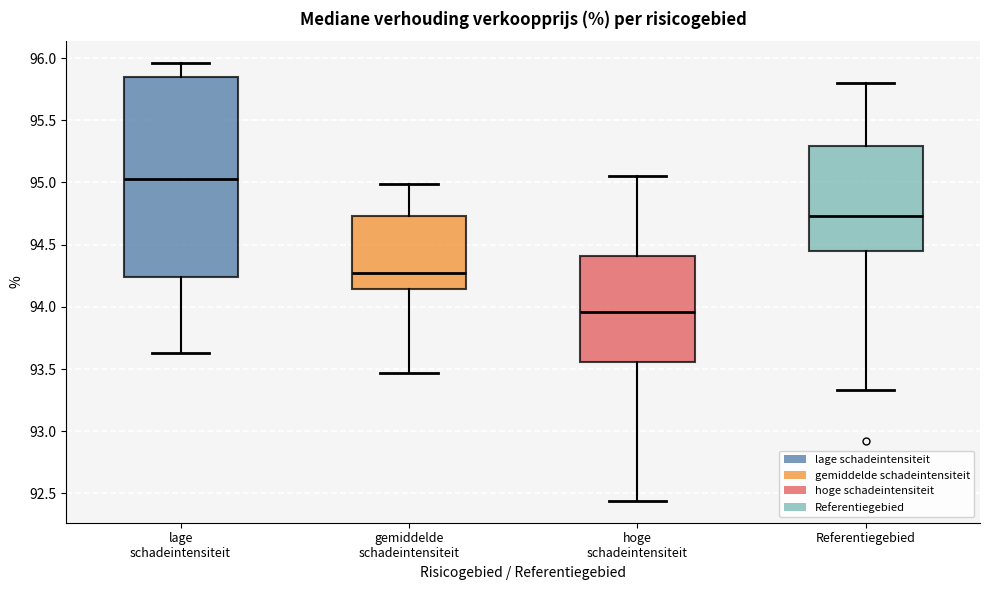

Comparing the boxes themselves (not the whiskers), which one is the tallest?

lage schadeintensiteit